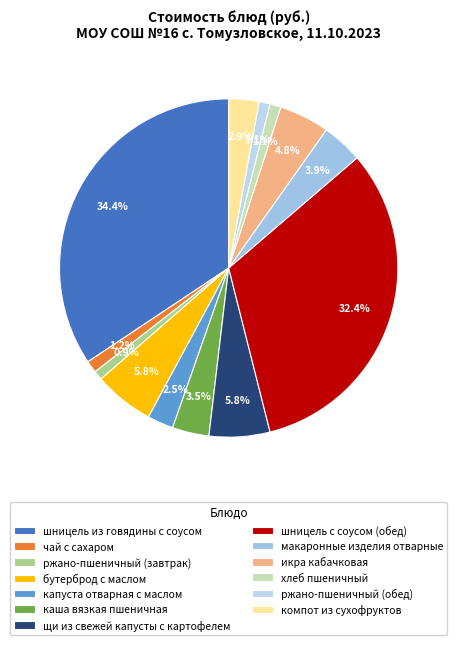

To the nearest percent, what portion does шницель с соусом (обед) represent?

32%